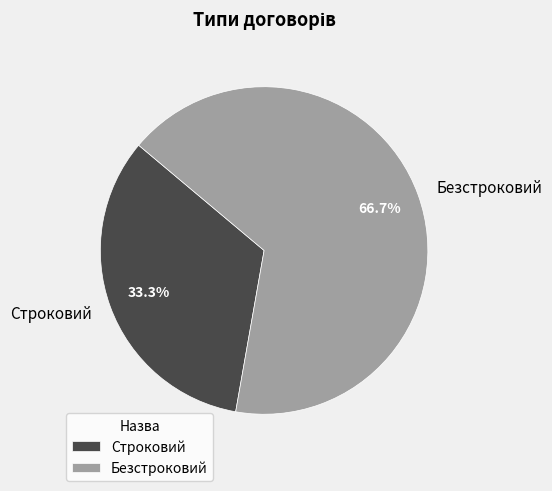

What percentage is the Строковий slice, to the nearest percent?

33%